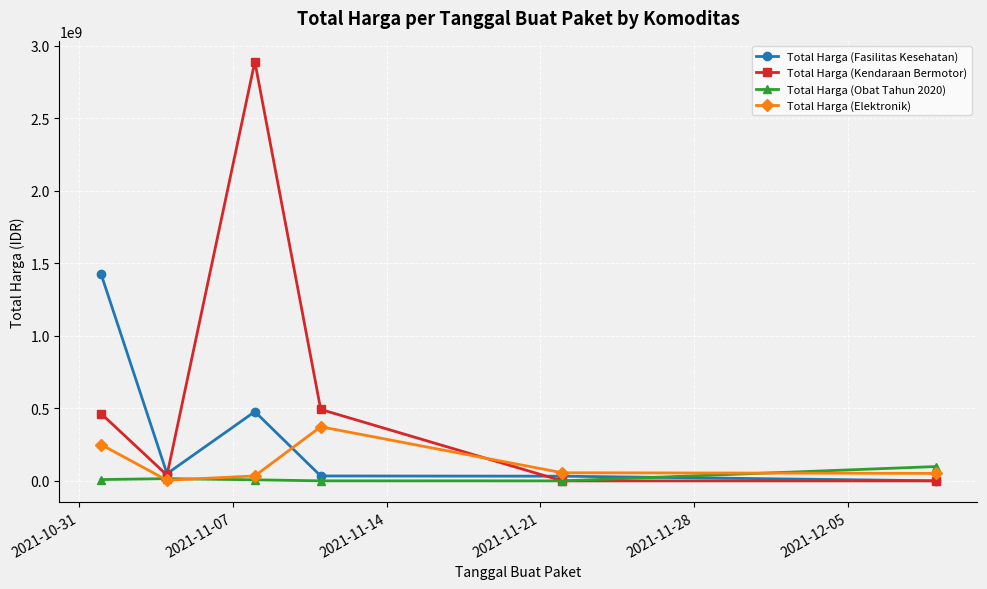

True or false: Total Harga (Fasilitas Kesehatan) and Total Harga (Obat Tahun 2020) cross at least once.

True